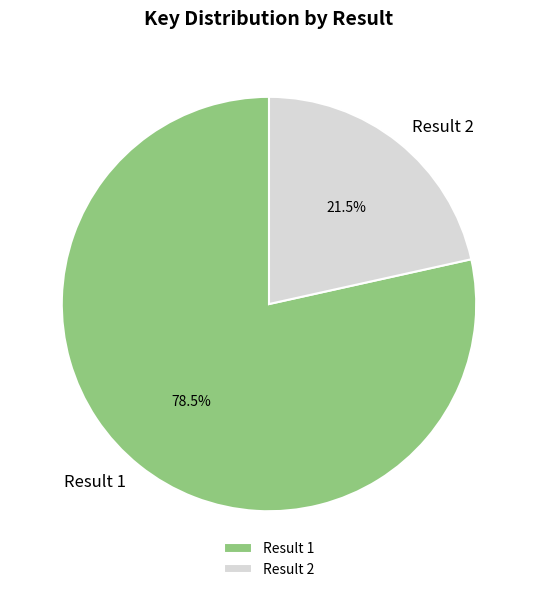

True or false: Result 1 accounts for 93% of the total.

False